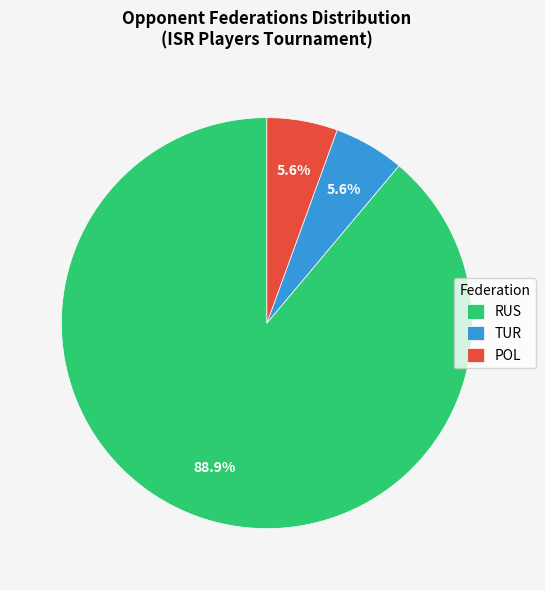

Count the number of slices in the pie.

3